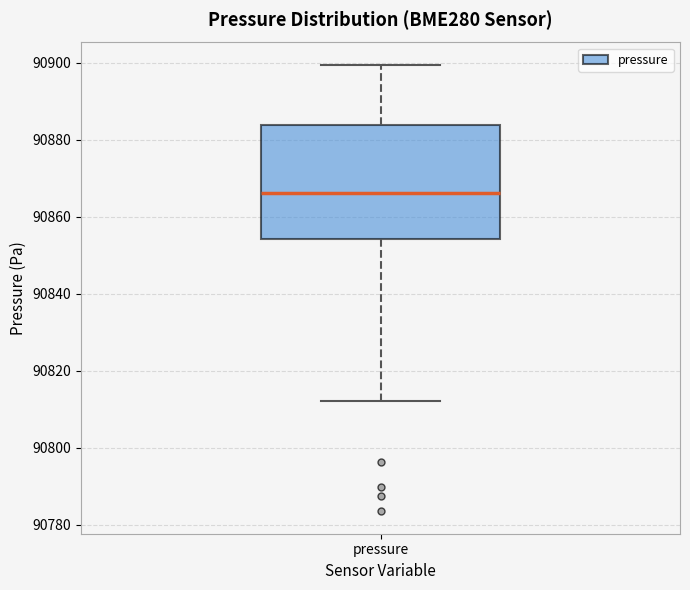

Read this box plot against the y-axis: the position of the median line, the range covered by the box, and the ends of both whiskers. The values are not printed on the chart, so give them approximately, as read against the axis.

median 90866, box 90854 to 90884, whiskers 90812 to 90900